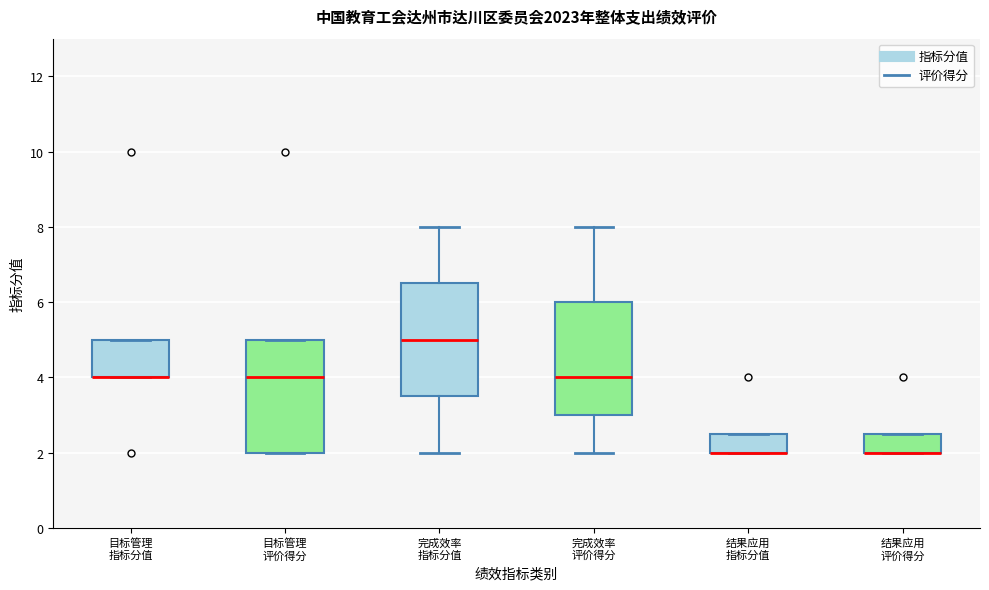

Reading left to right, transcribe this box plot: for each box, give where its median line is, the range the box spans, and where its two whiskers end, as read against the y-axis. The values are not printed on the chart, so give them approximately, as read against the axis.

目标管理 指标分值: median 4.0 (drawn on the box's lower edge), box 4.0 to 5.0, whiskers 4.0 to 5.0
目标管理 评价得分: median 4.0, box 2.0 to 5.0, whiskers 2.0 to 5.0
完成效率 指标分值: median 5.0, box 3.6 to 6.6, whiskers 2.0 to 8.0
完成效率 评价得分: median 4.0, box 3.0 to 6.0, whiskers 2.0 to 8.0
结果应用 指标分值: median 2.0 (drawn on the box's lower edge), box 2.0 to 2.6, whiskers 2.0 to 2.6
结果应用 评价得分: median 2.0 (drawn on the box's lower edge), box 2.0 to 2.6, whiskers 2.0 to 2.6